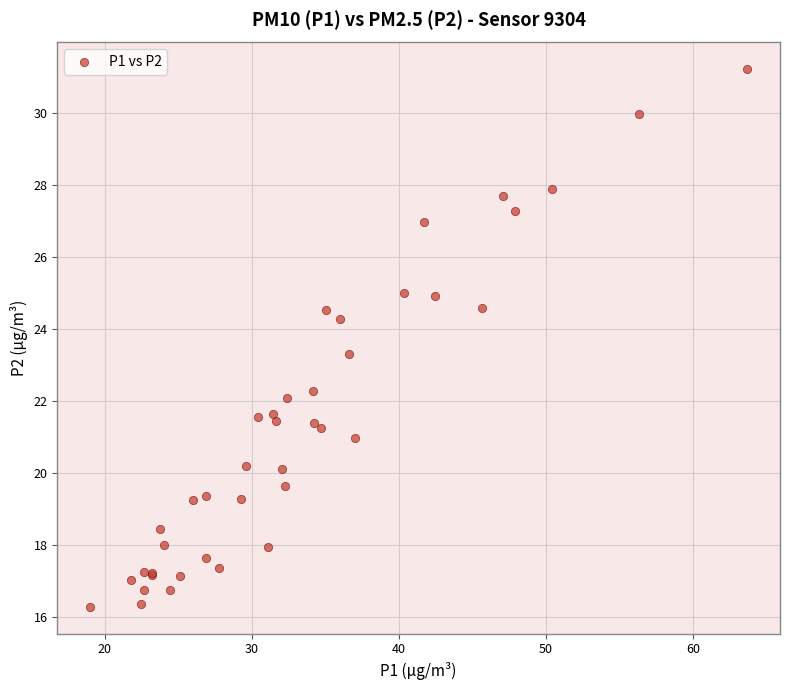

What Y value in the scatter plot is closest to 23?

23.3